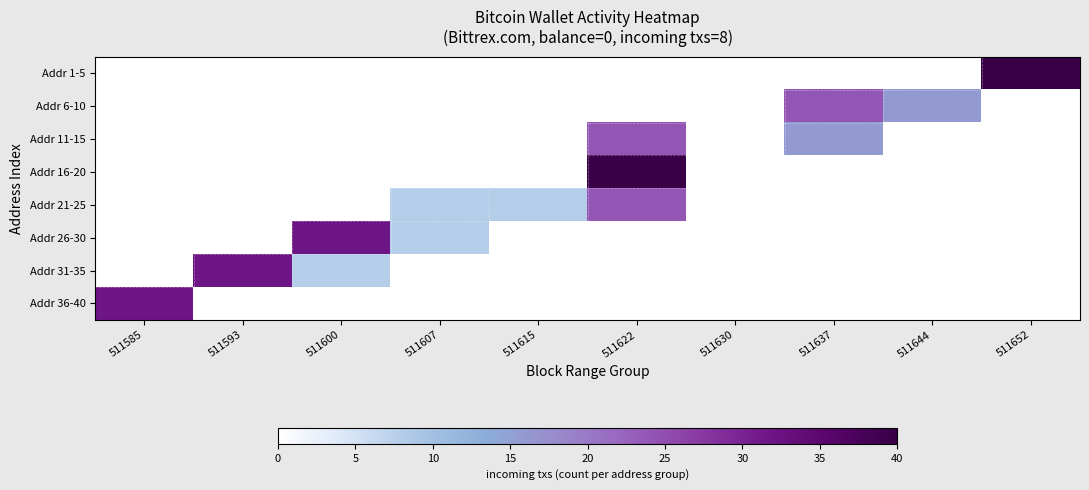

Which series has the largest total across all categories?

Addr 1-5